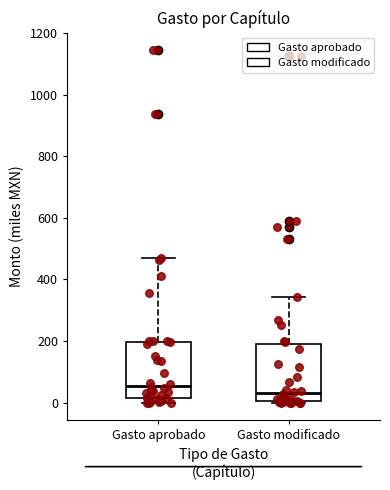

Where is the upper edge of the box for Gasto aprobado on the y-axis? The values are not printed on the chart, so give them approximately, as read against the axis.

200